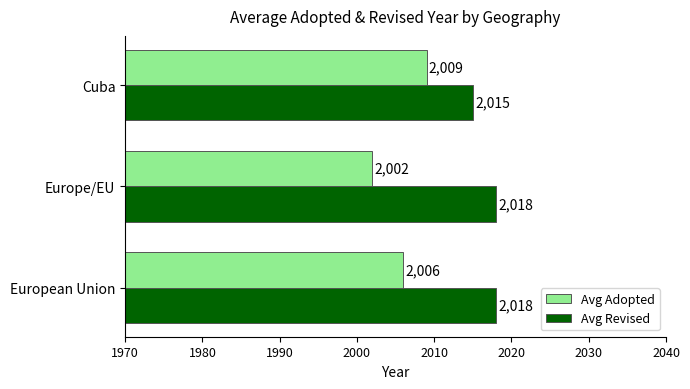

The Avg Adopted series shows 3086 at Cuba. True or false?

False